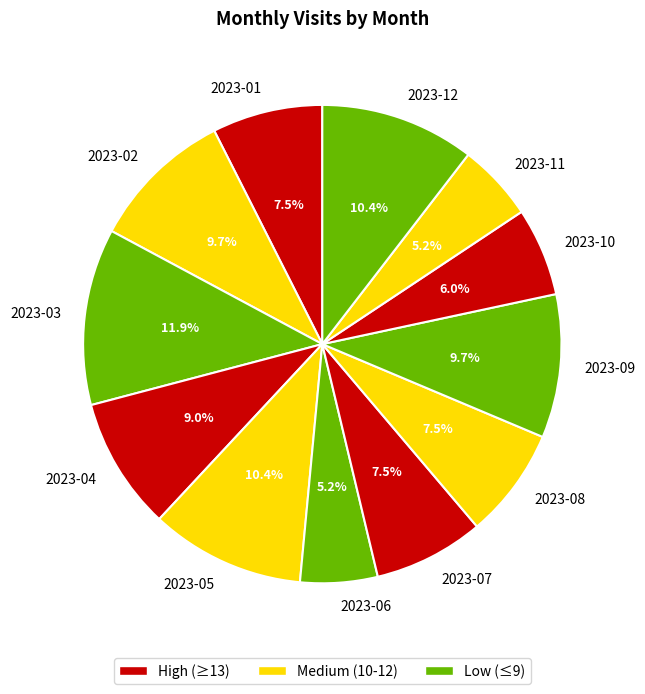

To the nearest percent, what is the difference between the largest and smallest slice percentages?

7%